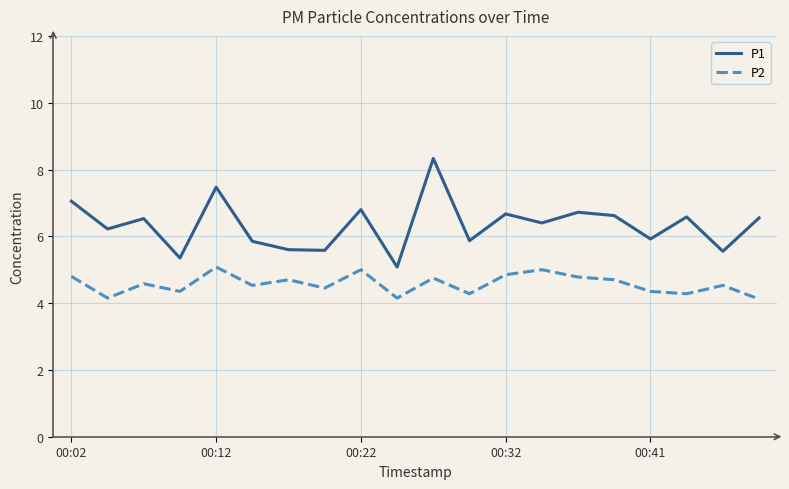

True or false: P2 and P1 cross at least once.

False